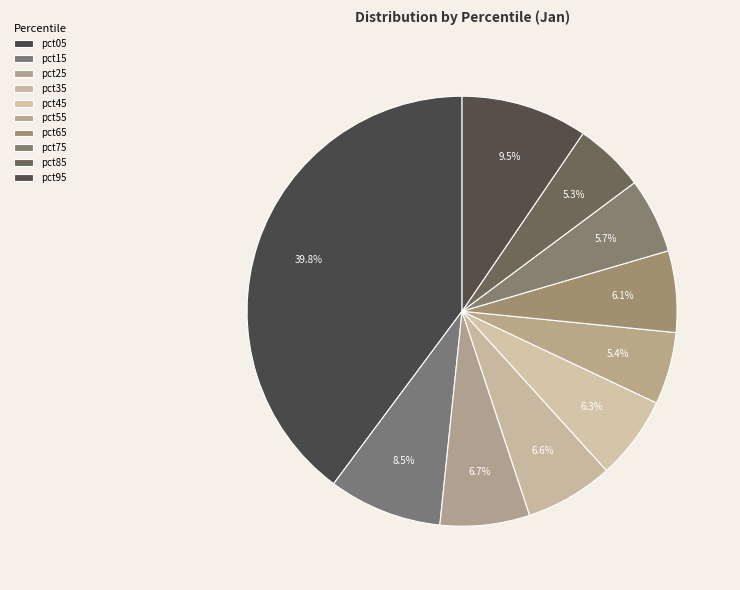

What is the total percentage of pct15 and pct35?

15.2%